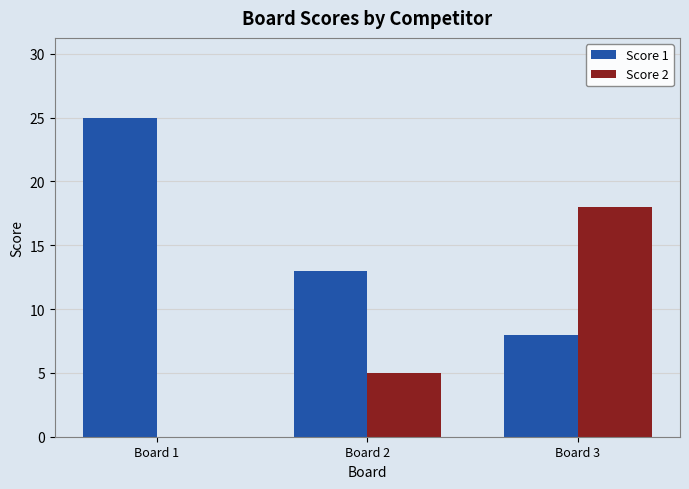

What is the sum of all Score 1 values?

46